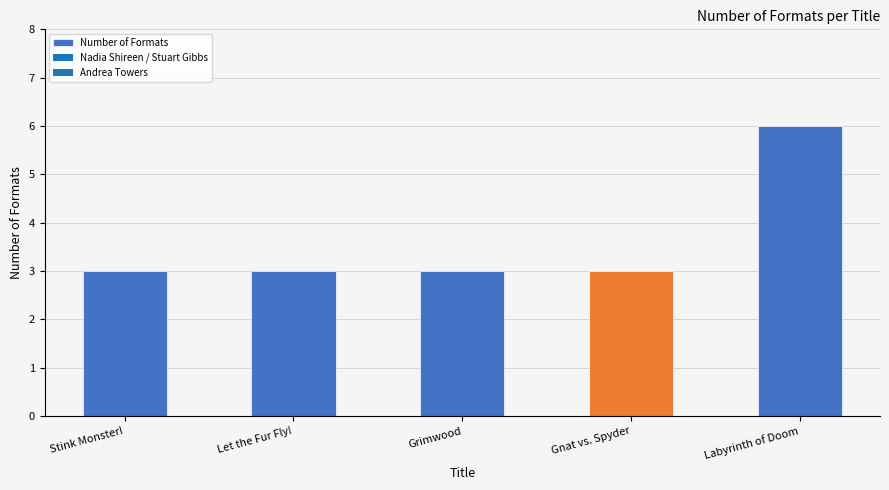

How many distinct data groups are displayed?

1